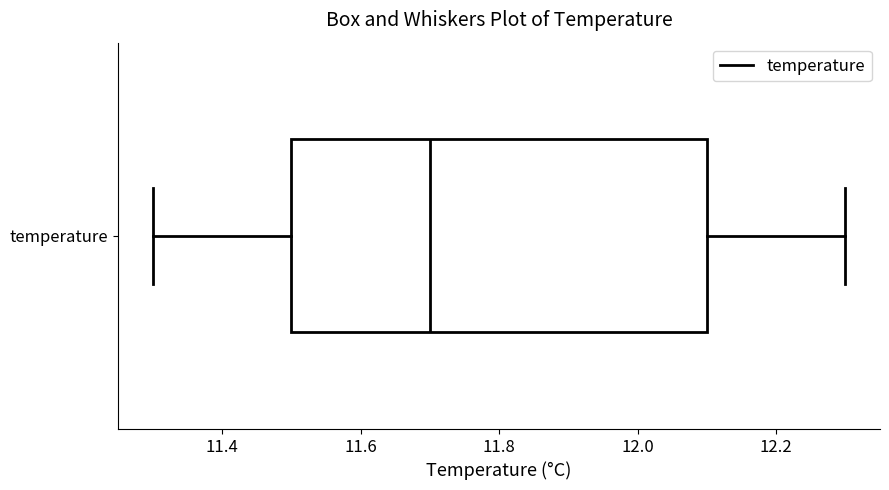

Read this box plot against the x-axis: the position of the median line, the range covered by the box, and the ends of both whiskers. The values are not printed on the chart, so give them approximately, as read against the axis.

median 11.7, box 11.5 to 12.1, whiskers 11.3 to 12.3